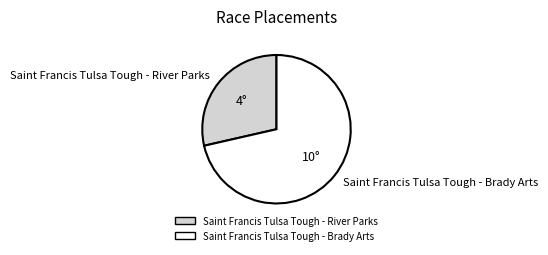

Approximately how many times larger is the value at Saint Francis Tulsa Tough - Brady Arts compared to Saint Francis Tulsa Tough - River Parks?

2.5